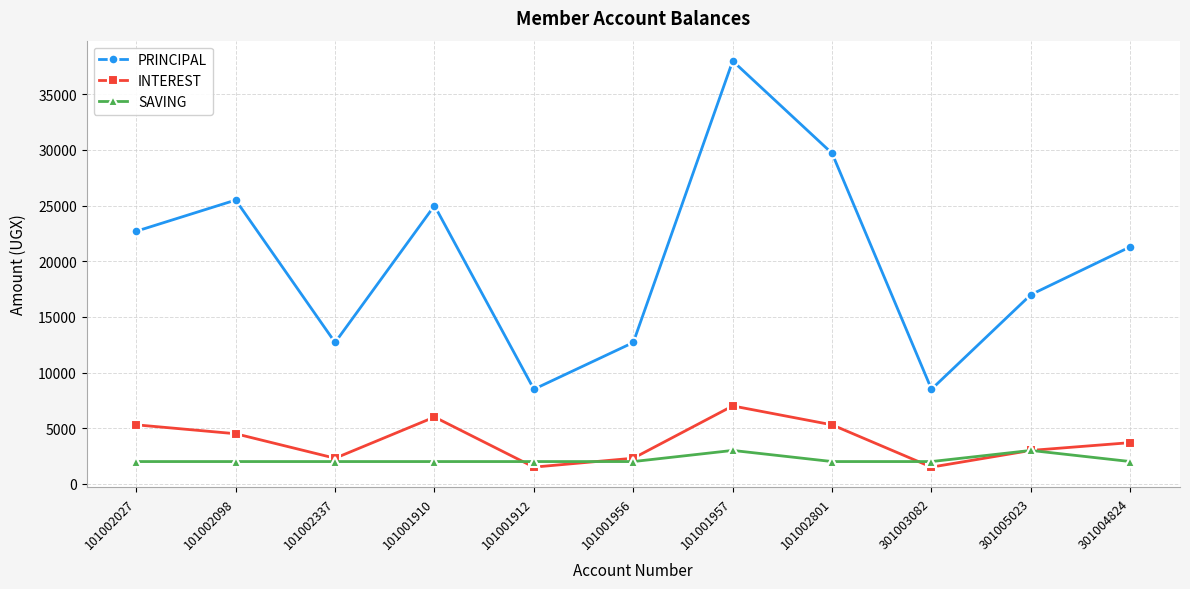

True or false: INTEREST and PRINCIPAL intersect in this chart.

False